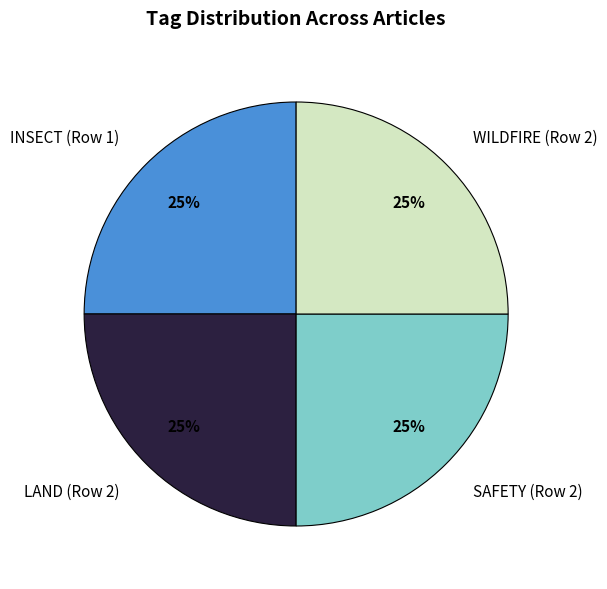

To the nearest percent, what is the average slice percentage?

25%